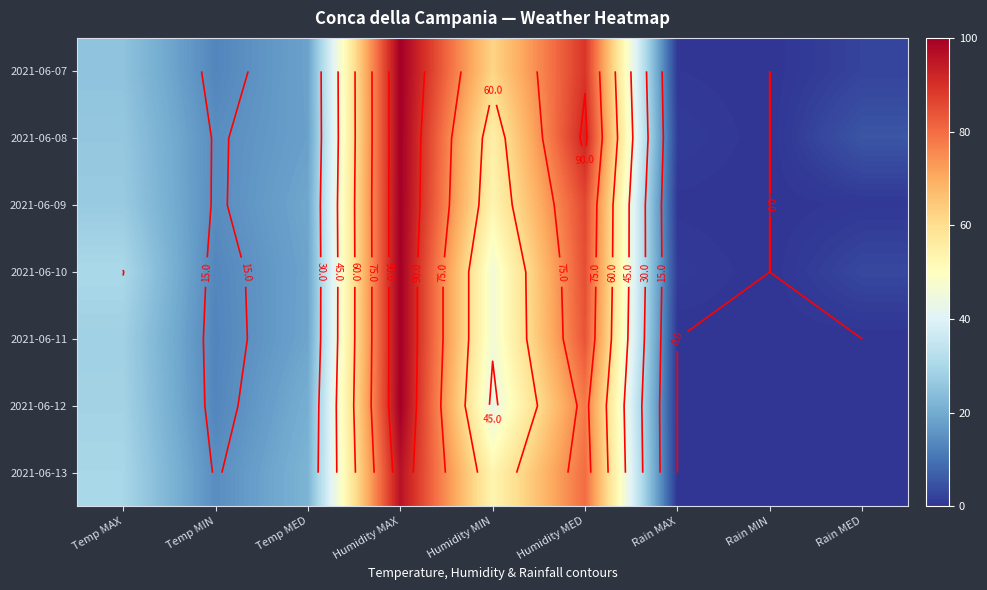

Which series has the largest range (max minus min)?

2021-06-07